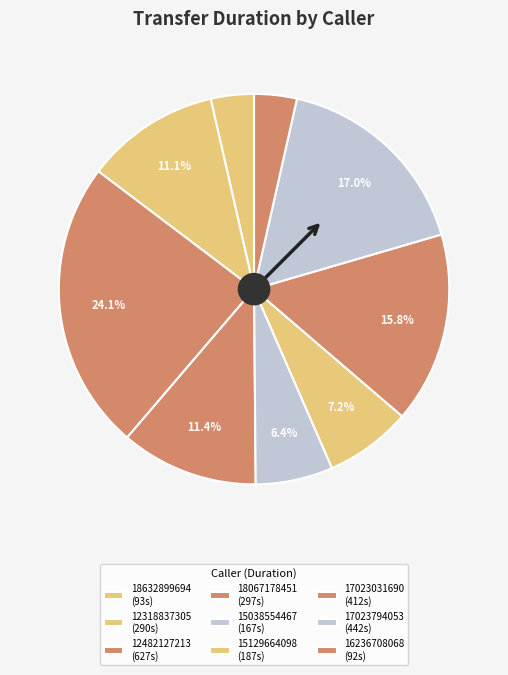

Which slice is the largest?

12482127213